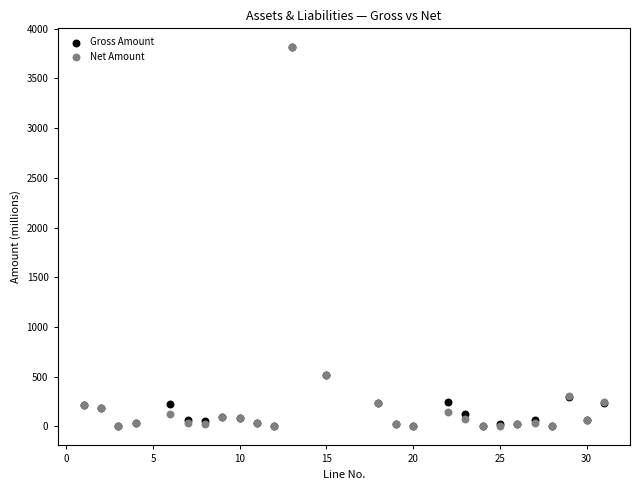

What are all the series names shown in the legend?

Gross Amount, Net Amount